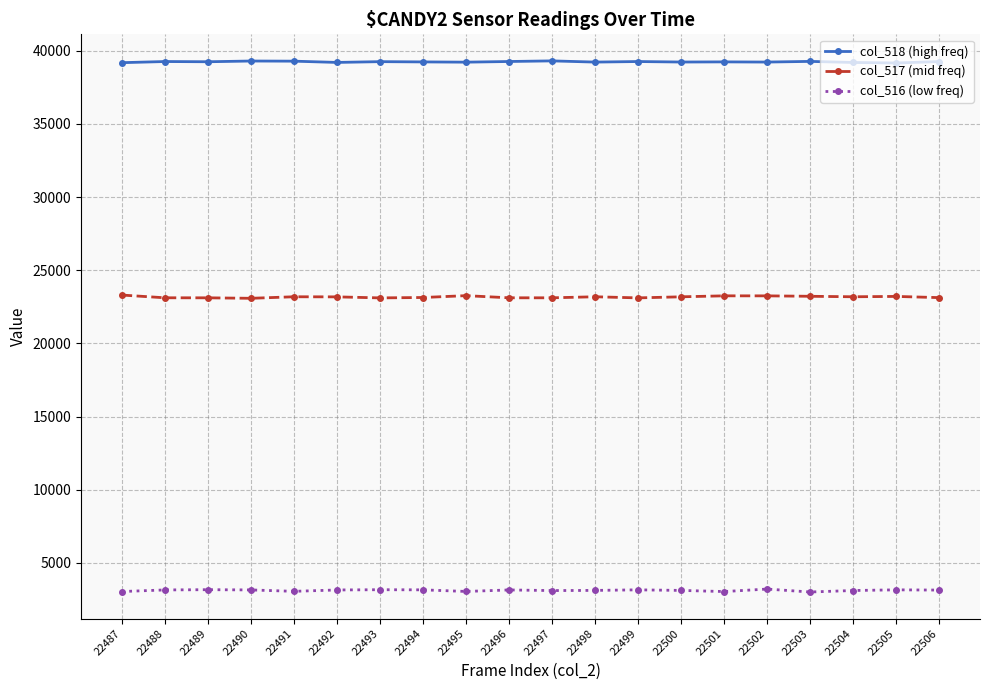

The col_518 (high freq) series shows 14031 at 22503. True or false?

False